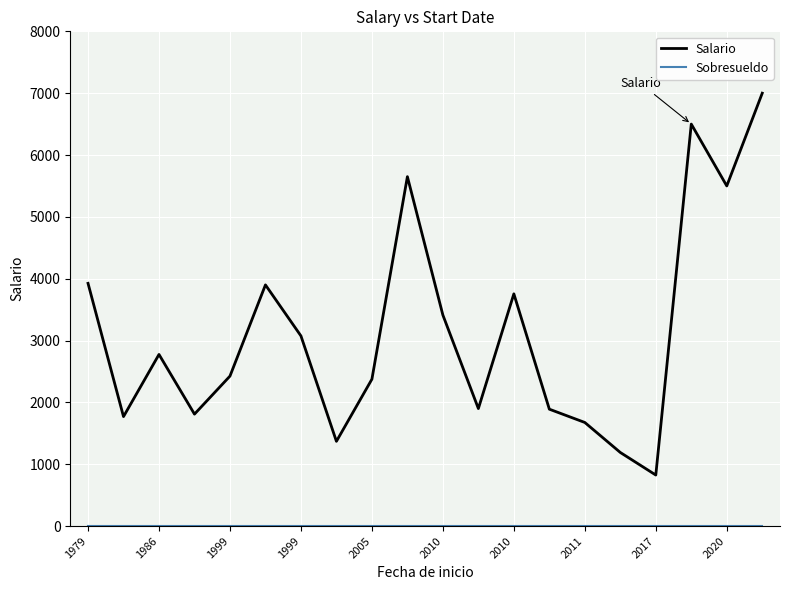

Which series has the largest total across all categories?

Salario